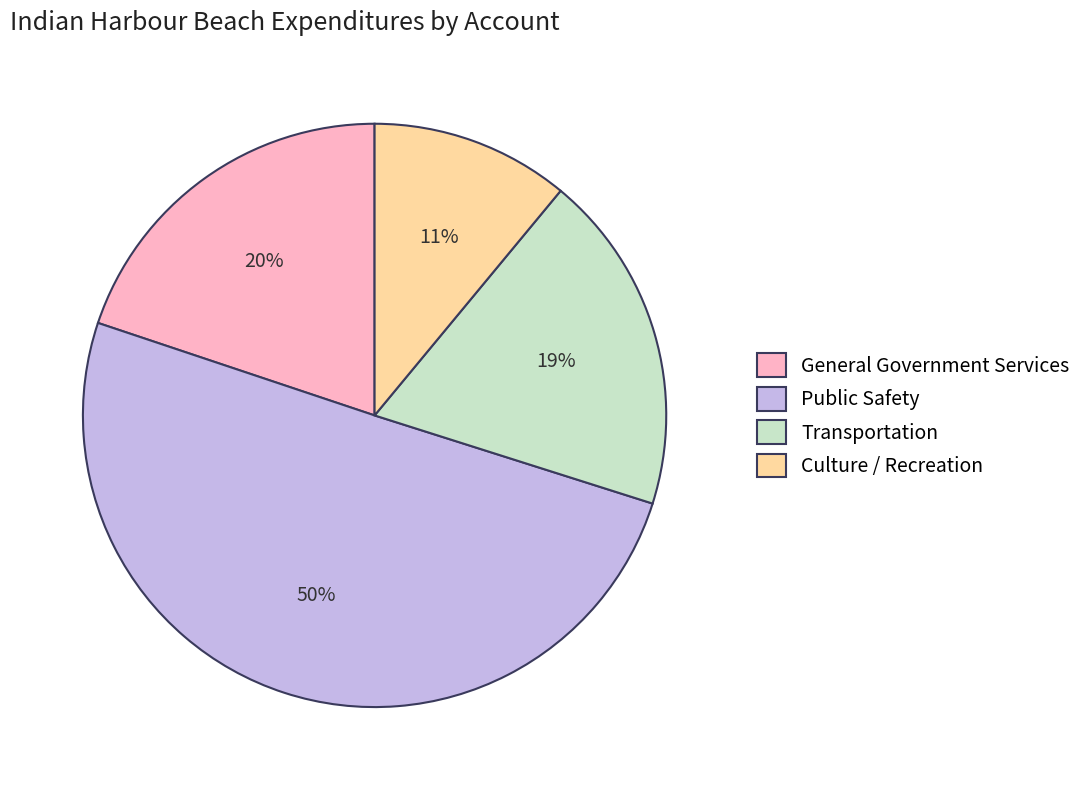

How many slices are in this pie chart?

4